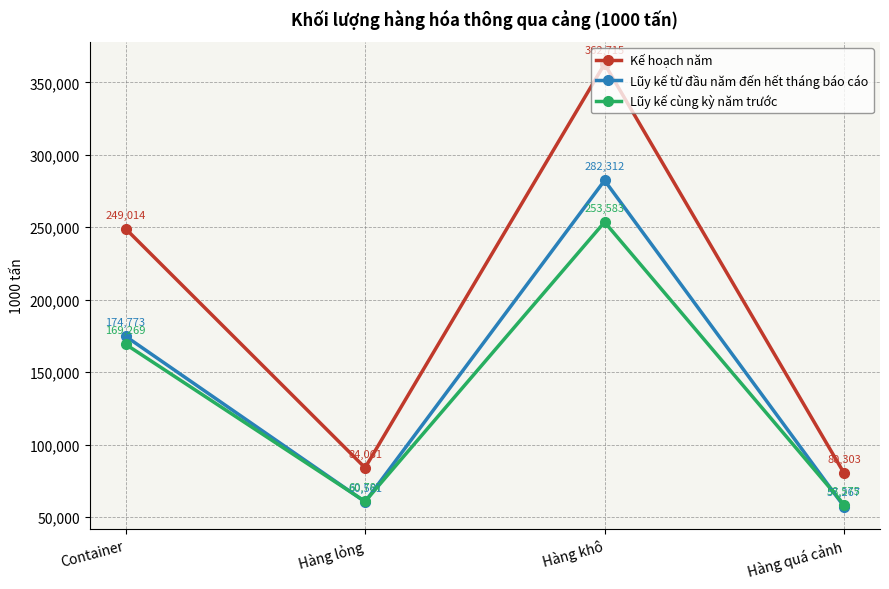

Where do Lũy kế cùng kỳ năm trước and Lũy kế từ đầu năm đến hết tháng báo cáo first cross each other?

Container and Hàng lỏng